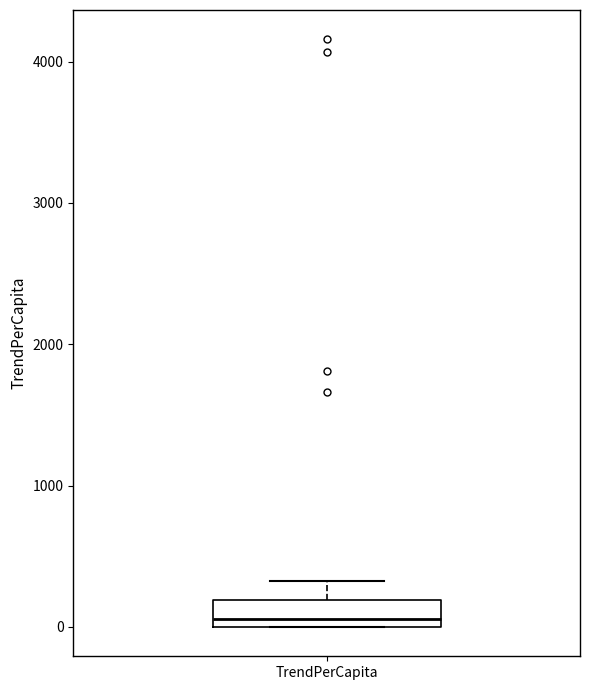

Where is the lower edge of the box for TrendPerCapita on the y-axis? The values are not printed on the chart, so give them approximately, as read against the axis.

0